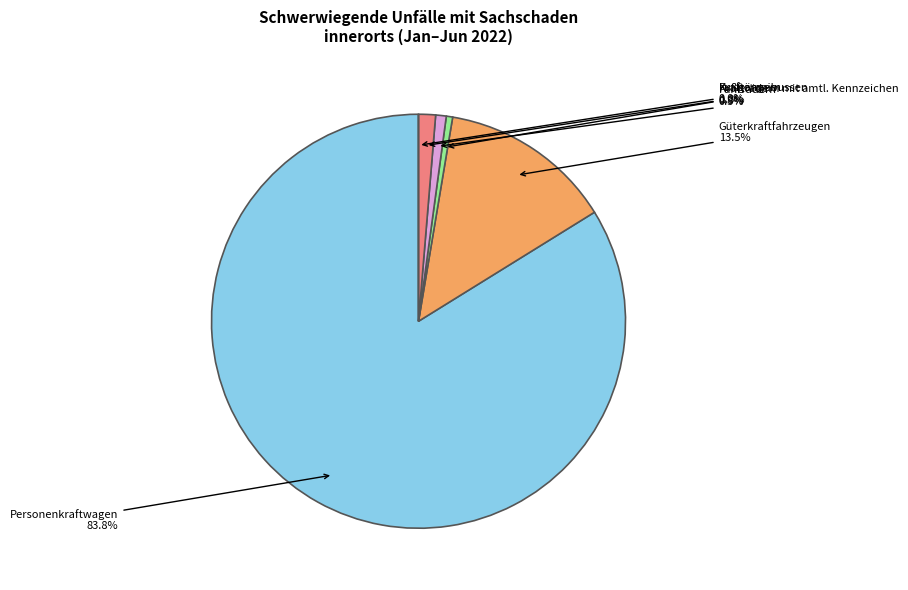

Does Personenkraftwagen represent more than half of the total?

Yes